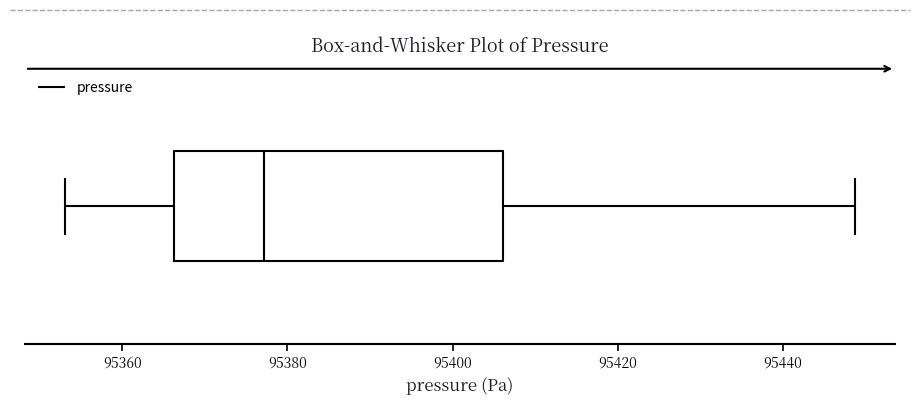

Where is the left edge of the box on the x-axis? The values are not printed on the chart, so give them approximately, as read against the axis.

95366